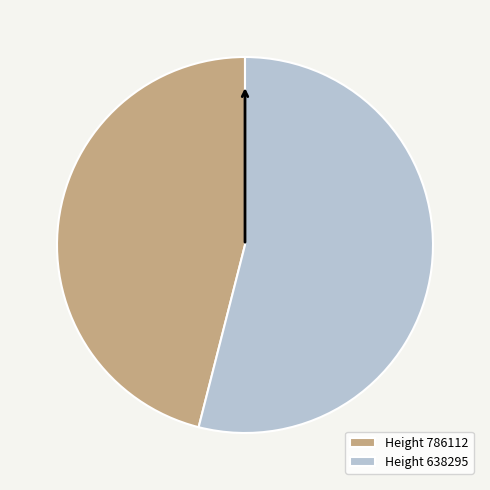

Which slice represents more than half of the pie?

Height 638295